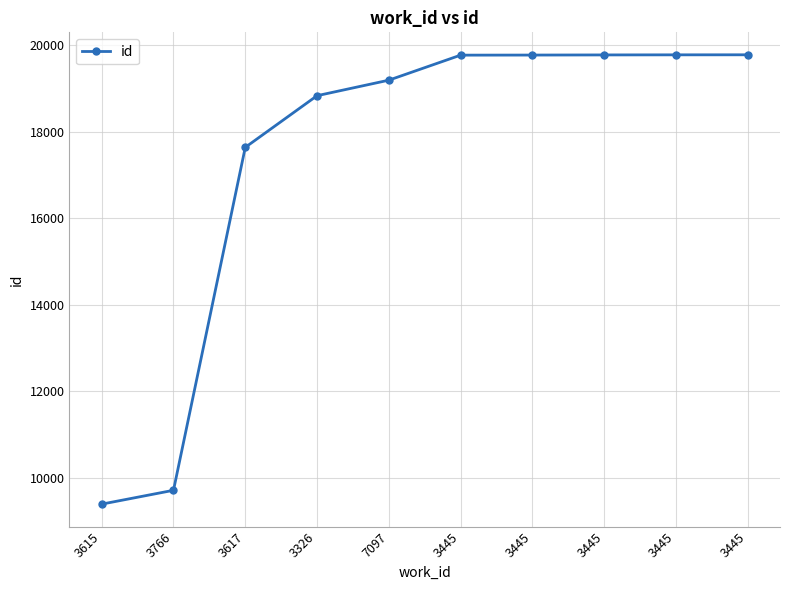

Does the chart have visible grid lines?

Yes